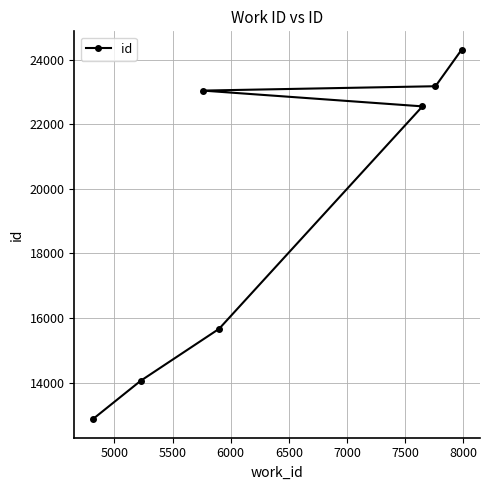

Does the chart have visible grid lines?

Yes